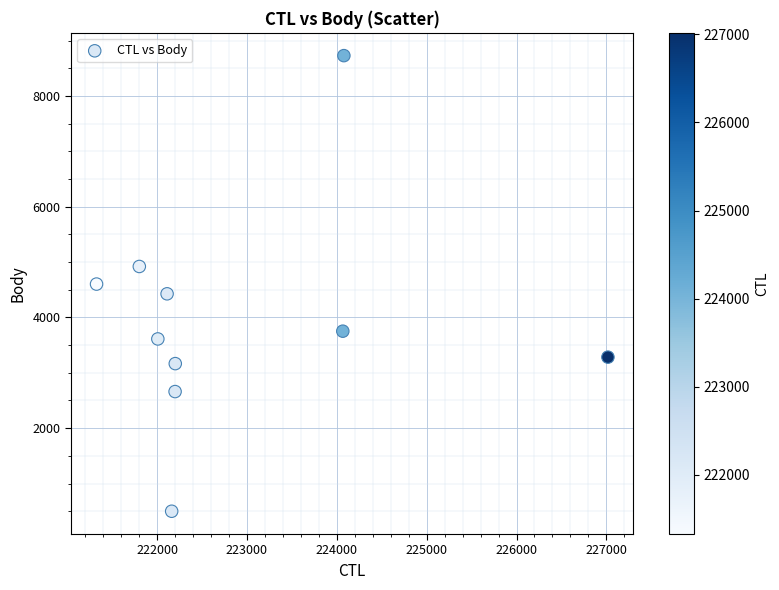

What is the range of X values (max minus min)?

5690